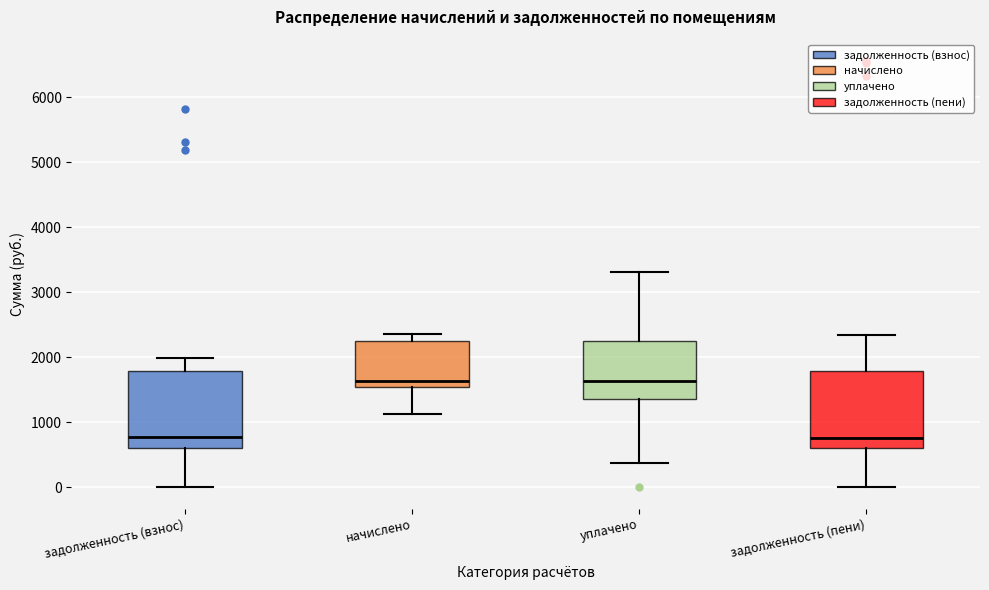

Where does the upper whisker of the box for уплачено end on the y-axis? The values are not printed on the chart, so give them approximately, as read against the axis.

3300